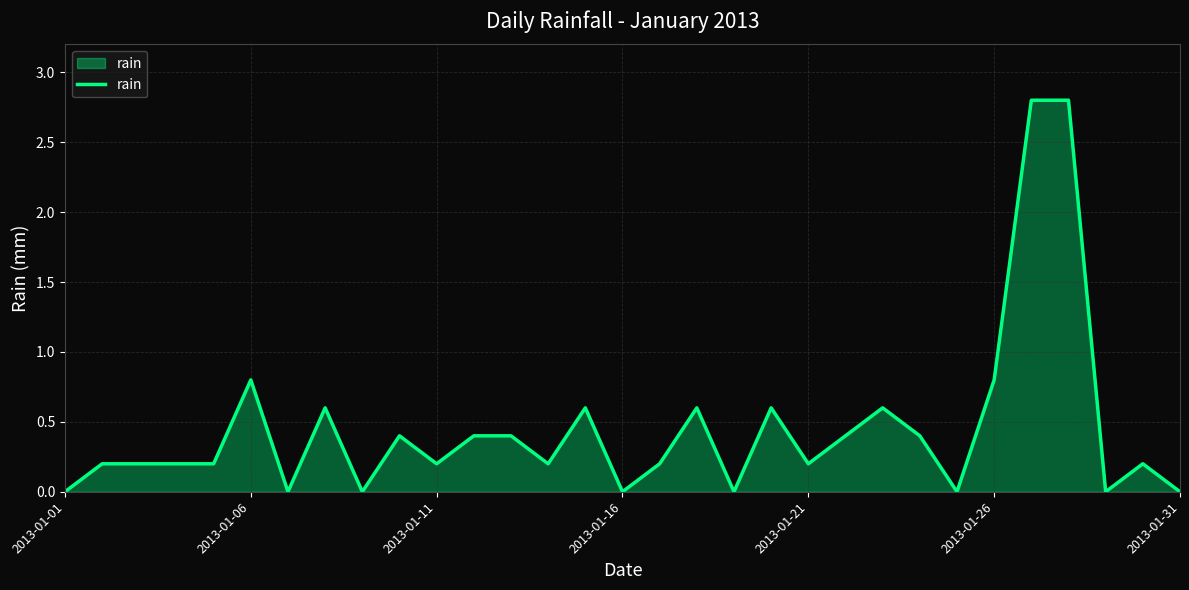

What is the difference between the maximum and minimum values?

2.8